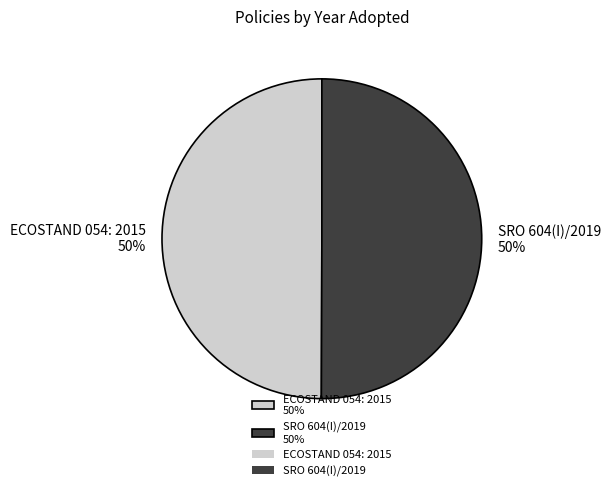

How many segments does this pie chart have?

2